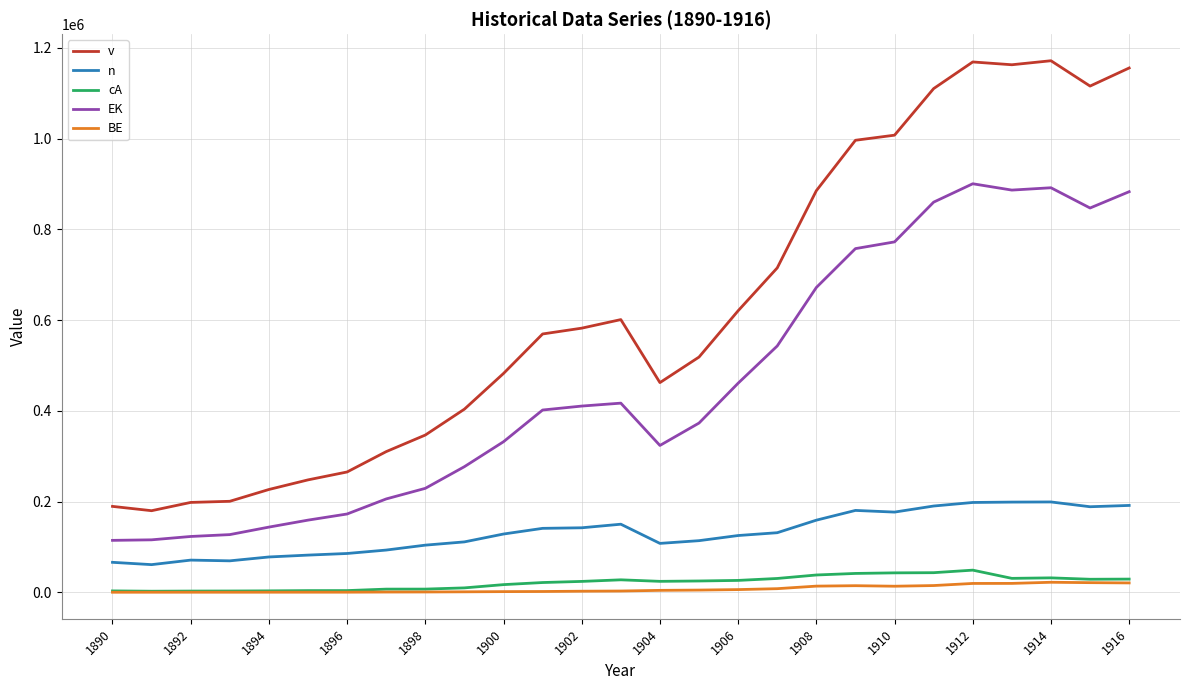

True or false: n and v cross at least once.

False